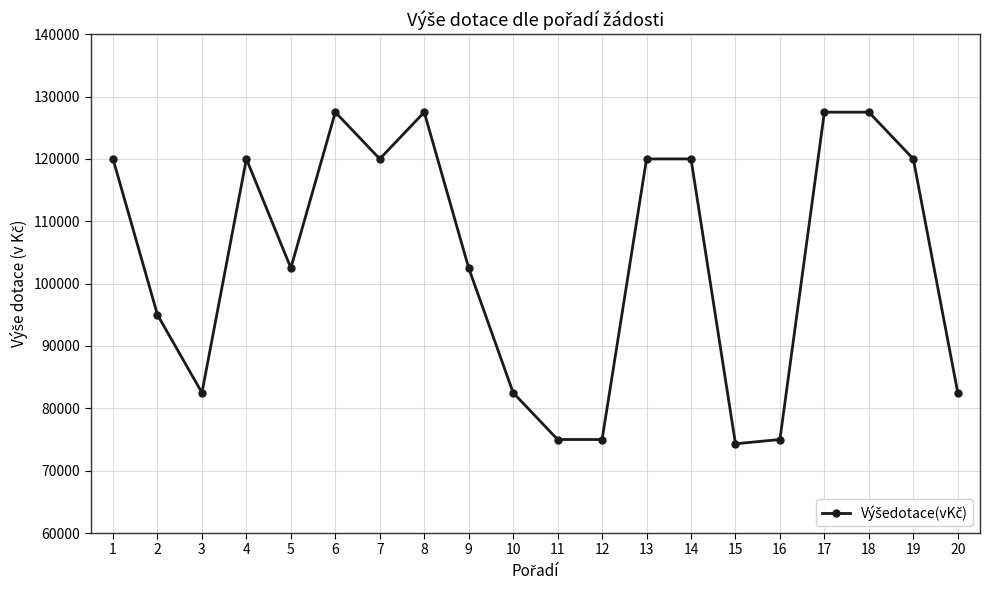

The value at 6 is 75975. True or false?

False